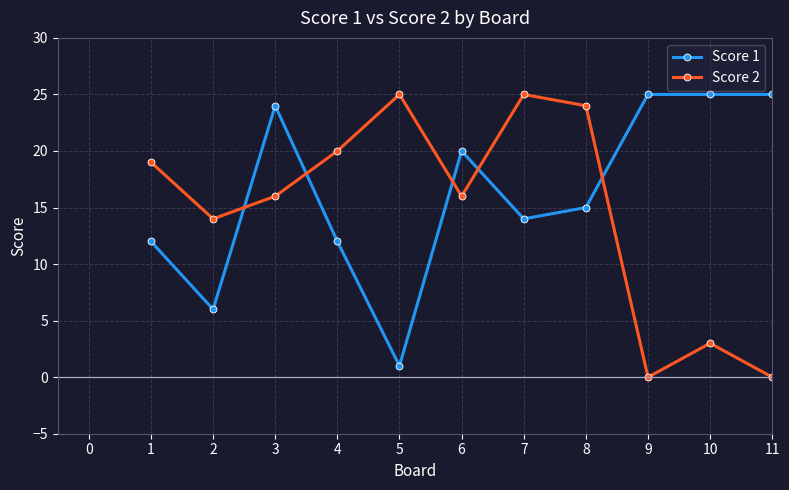

How many interior local peaks does the Score 2 series have?

3